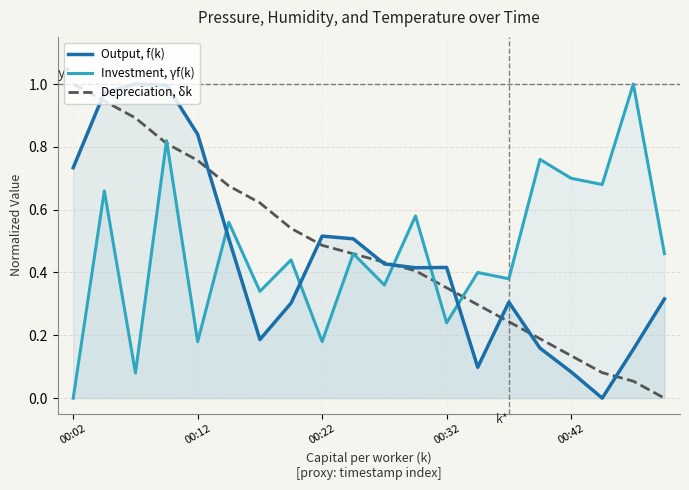

What are all the series names shown in the legend?

Output, f(k), Investment, γf(k), Depreciation, δk